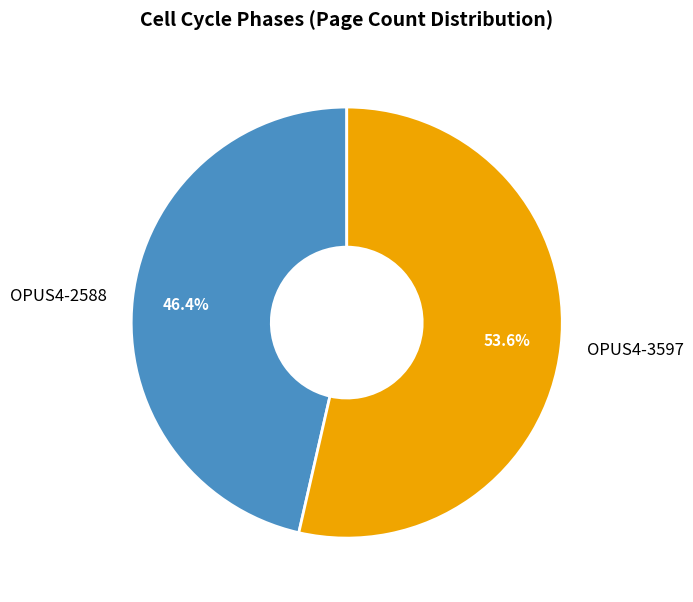

To the nearest percent, what is the combined percentage of OPUS4-3597 and OPUS4-2588?

100%